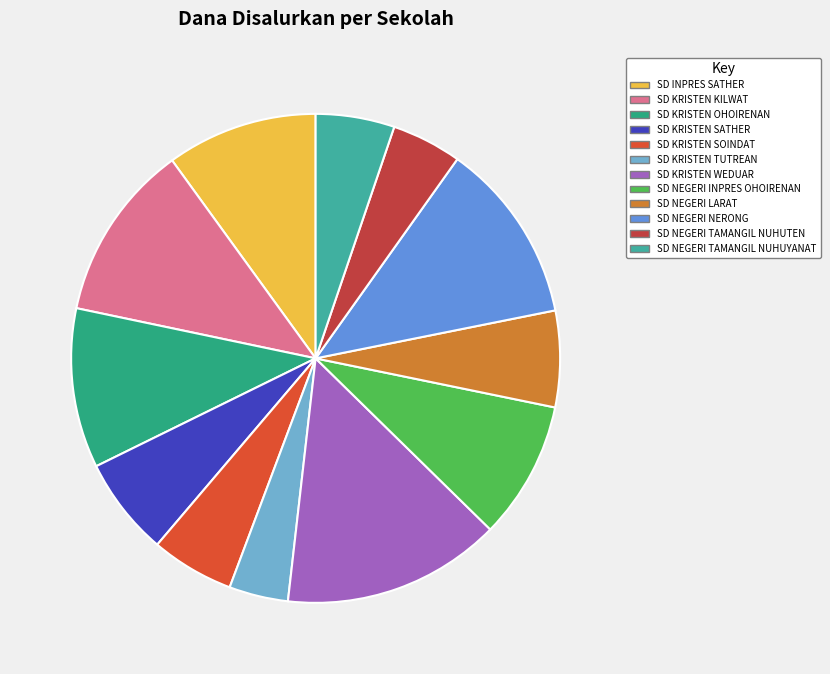

What percentage do SD KRISTEN SOINDAT and SD KRISTEN TUTREAN together represent?

9.4%